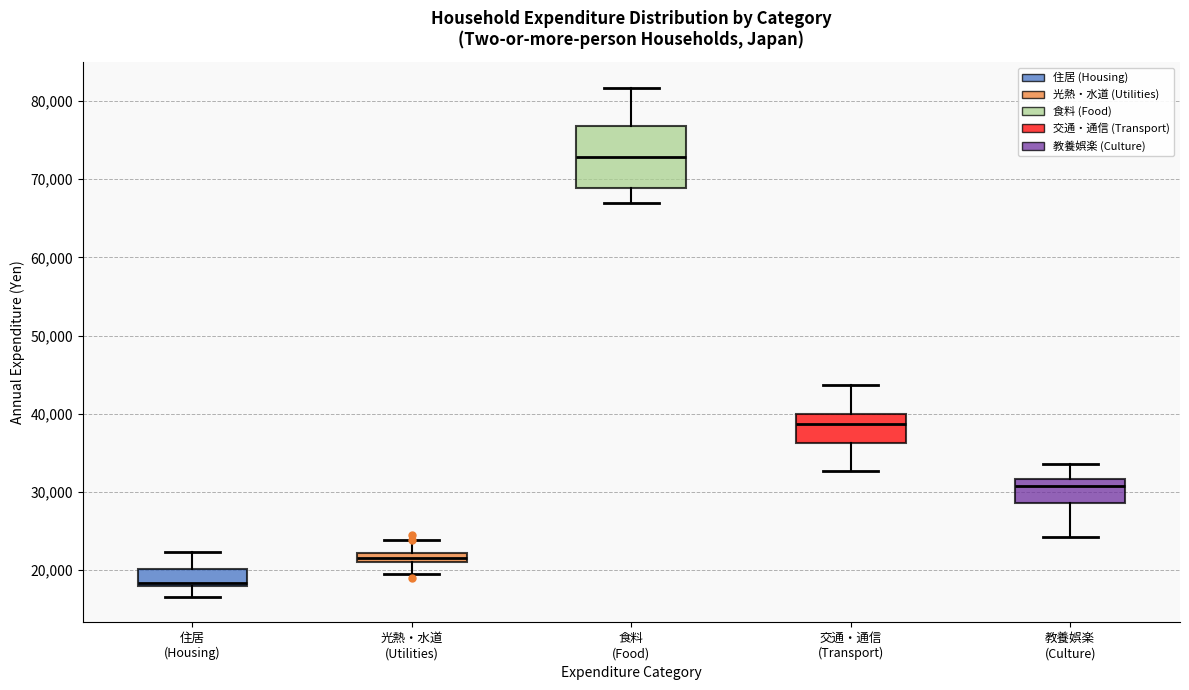

Comparing the boxes themselves (not the whiskers), which one is the tallest?

食料 (Food)